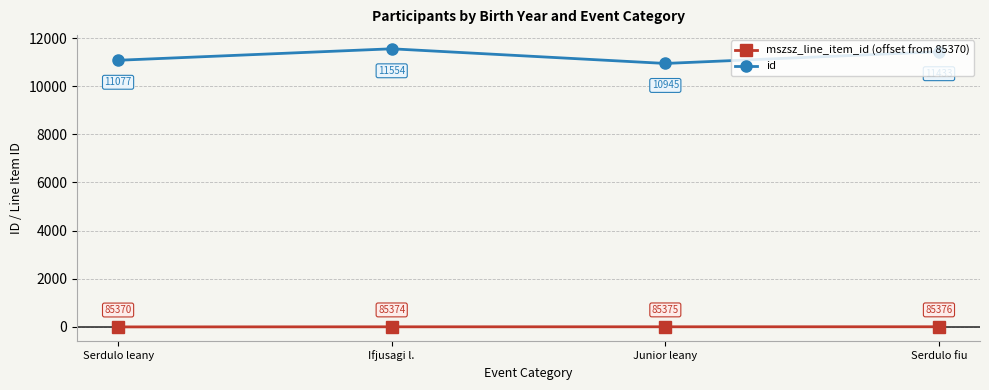

What is the sum of the mszsz_line_item_id (offset from 85370) values at Serdulo fiu and Junior leany?

11